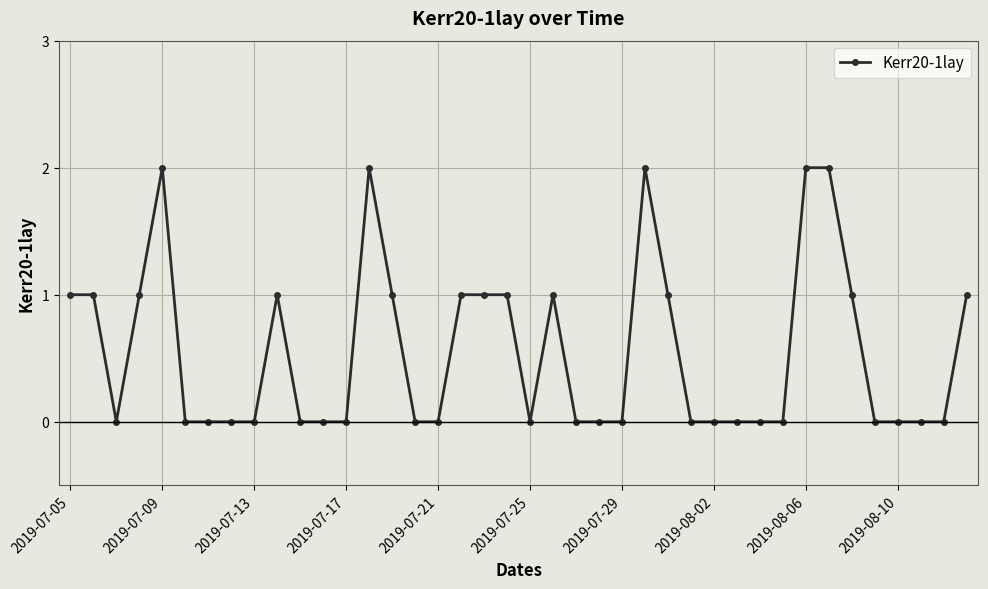

How many series are shown in this chart?

1